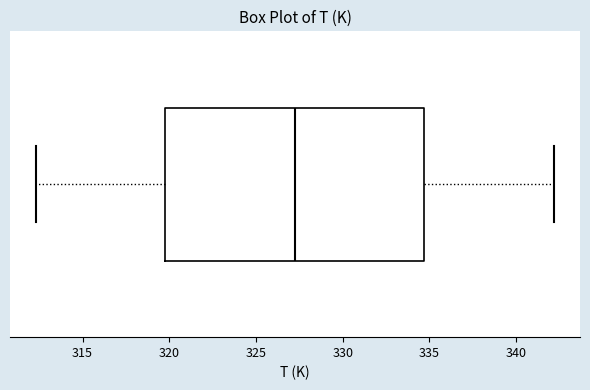

Where does the median line of the box sit on the x-axis? The values are not printed on the chart, so give them approximately, as read against the axis.

327.0